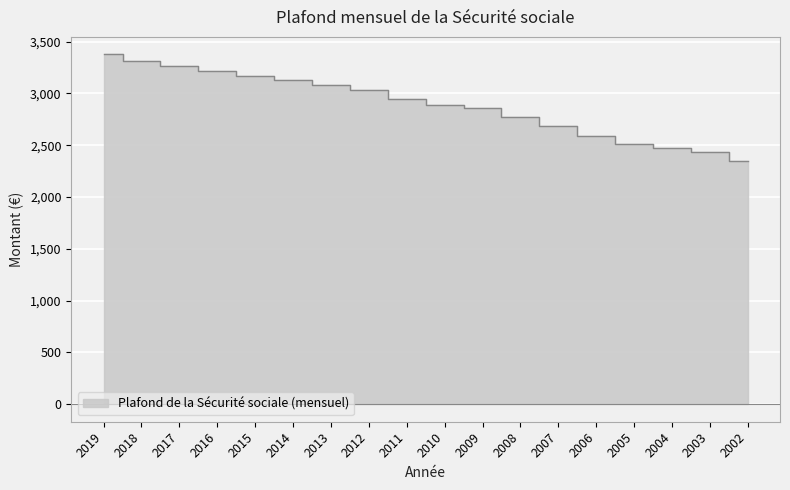

The chart shows a value of 4757 at 2011. True or false?

False